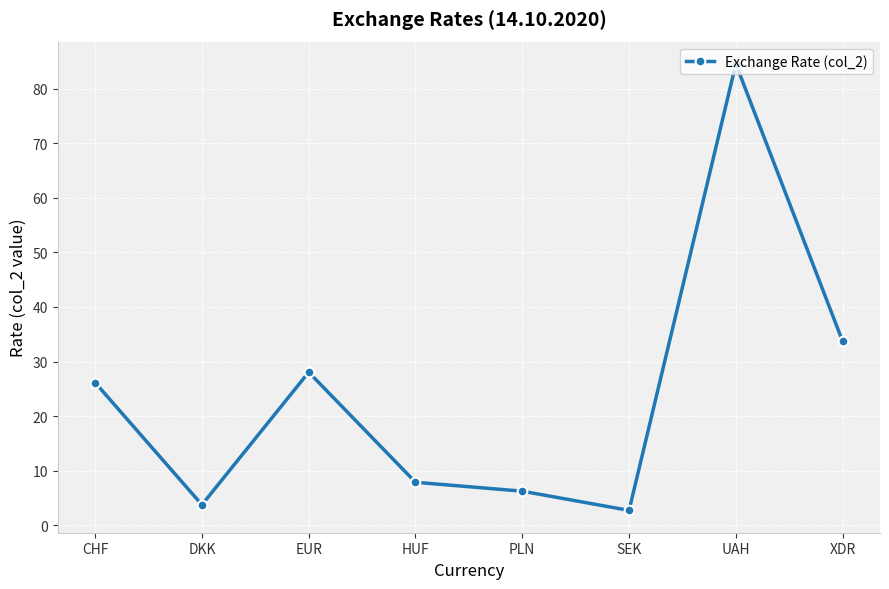

The chart shows a value of 28.1 at EUR. True or false?

True